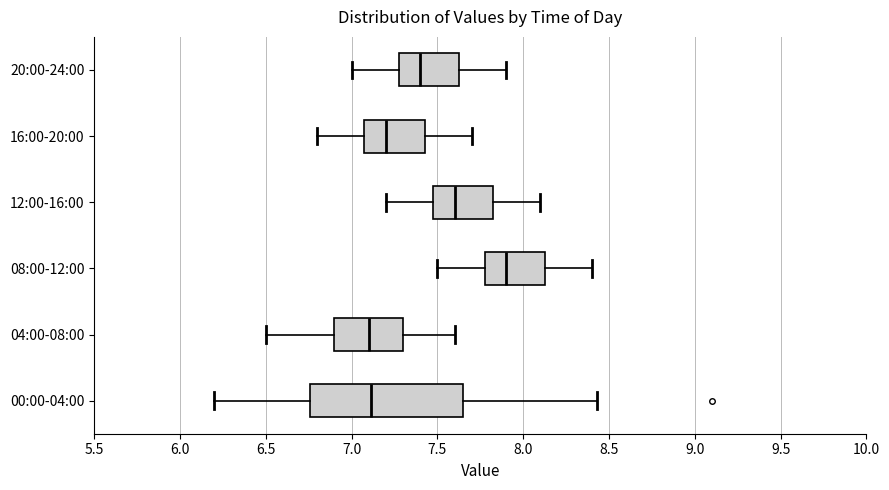

Reading bottom to top, read every box against the x-axis: the position of its median line, the range the box covers, and the ends of its whiskers. The values are not printed on the chart, so give them approximately, as read against the axis.

00:00-04:00: median 7.10, box 6.75 to 7.65, whiskers 6.20 to 8.45
04:00-08:00: median 7.10, box 6.90 to 7.30, whiskers 6.50 to 7.60
08:00-12:00: median 7.90, box 7.80 to 8.15, whiskers 7.50 to 8.40
12:00-16:00: median 7.60, box 7.50 to 7.85, whiskers 7.20 to 8.10
16:00-20:00: median 7.20, box 7.10 to 7.45, whiskers 6.80 to 7.70
20:00-24:00: median 7.40, box 7.30 to 7.65, whiskers 7.00 to 7.90